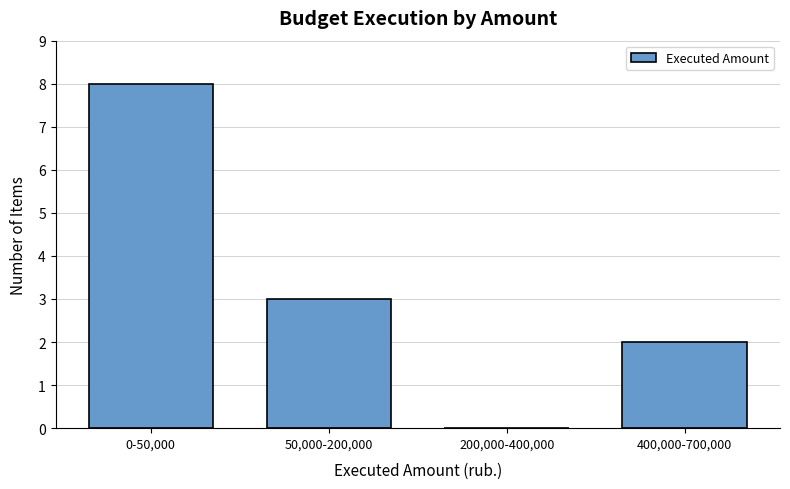

Reading left to right, extract all data points from this chart.

0-50,000=8	50,000-200,000=3	200,000-400,000=0	400,000-700,000=2